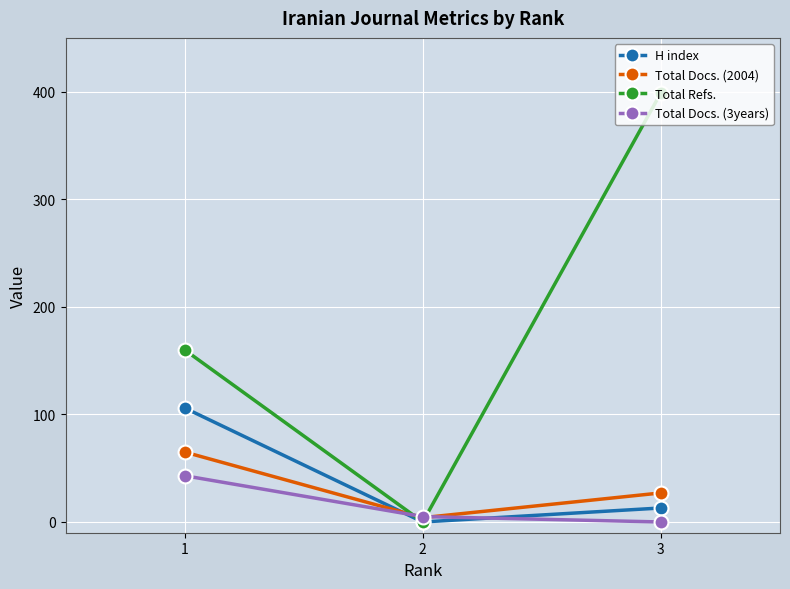

What is the value of the Total Docs. (3years) point at the 2nd from the left?

5